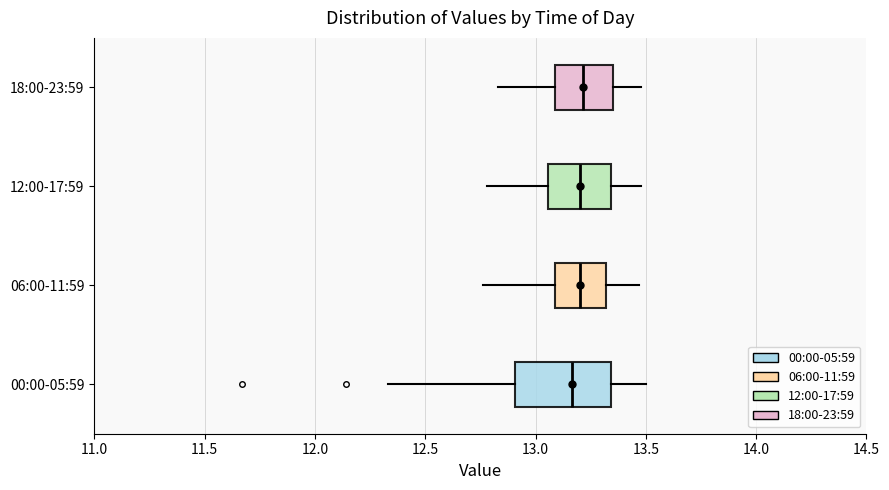

Reading bottom to top, transcribe this box plot: for each box, give where its median line is, the range the box spans, and where its two whiskers end, as read against the x-axis. The values are not printed on the chart, so give them approximately, as read against the axis.

00:00-05:59: median 13.15, box 12.90 to 13.35, whiskers 12.35 to 13.50
06:00-11:59: median 13.20, box 13.10 to 13.30, whiskers 12.75 to 13.45
12:00-17:59: median 13.20, box 13.05 to 13.35, whiskers 12.80 to 13.50
18:00-23:59: median 13.20, box 13.10 to 13.35, whiskers 12.85 to 13.50